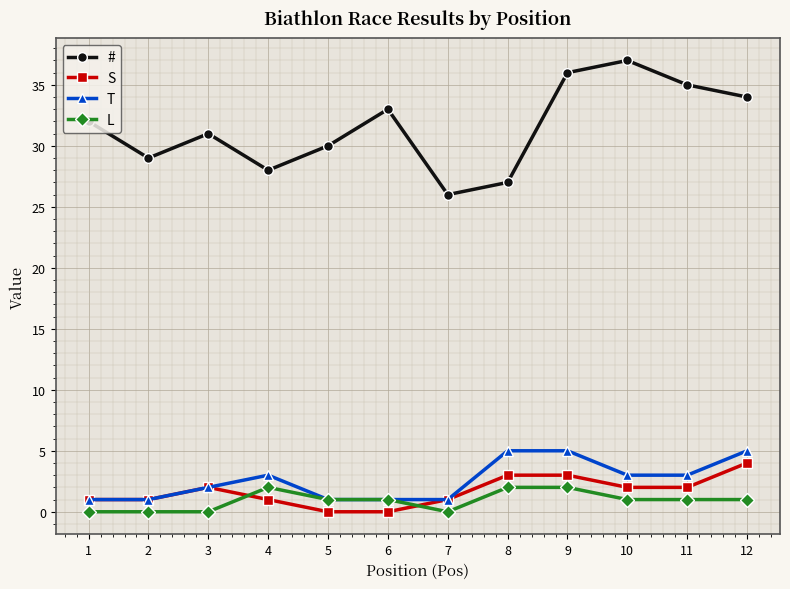

Which series has the widest spread of values?

#